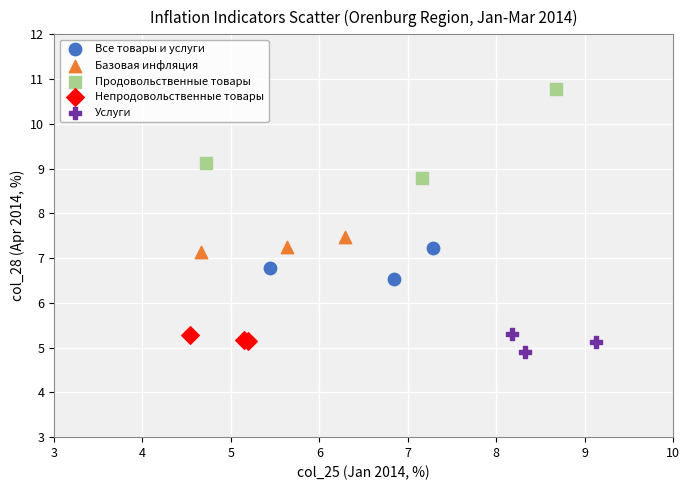

Which series reaches the maximum Y coordinate?

Продовольственные товары